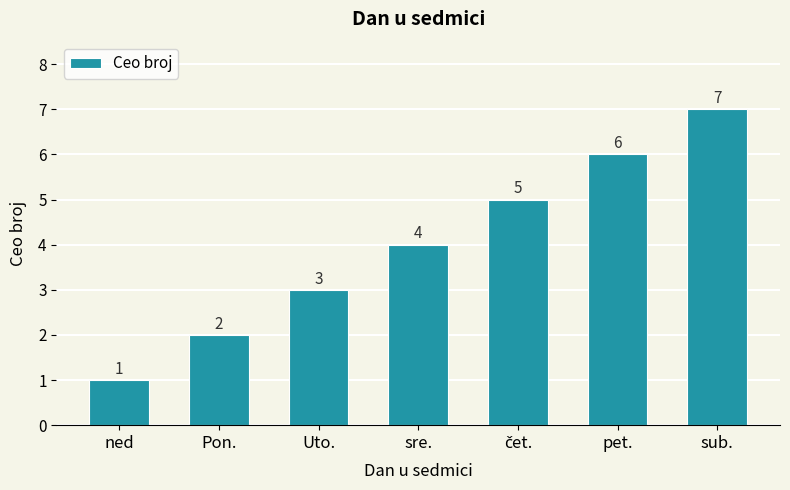

What is the label of the 2nd bar from the right?

pet.